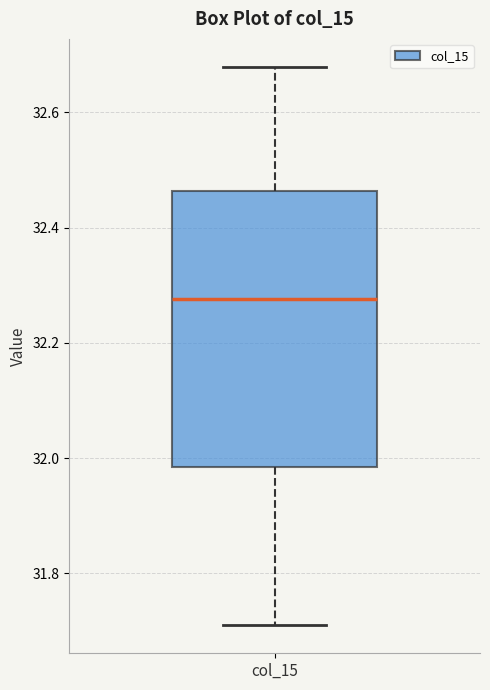

Transcribe this box plot: give where the median line is, the range the box spans, and where the two whiskers end, as read against the y-axis. The values are not printed on the chart, so give them approximately, as read against the axis.

median 32.28, box 31.98 to 32.46, whiskers 31.72 to 32.68